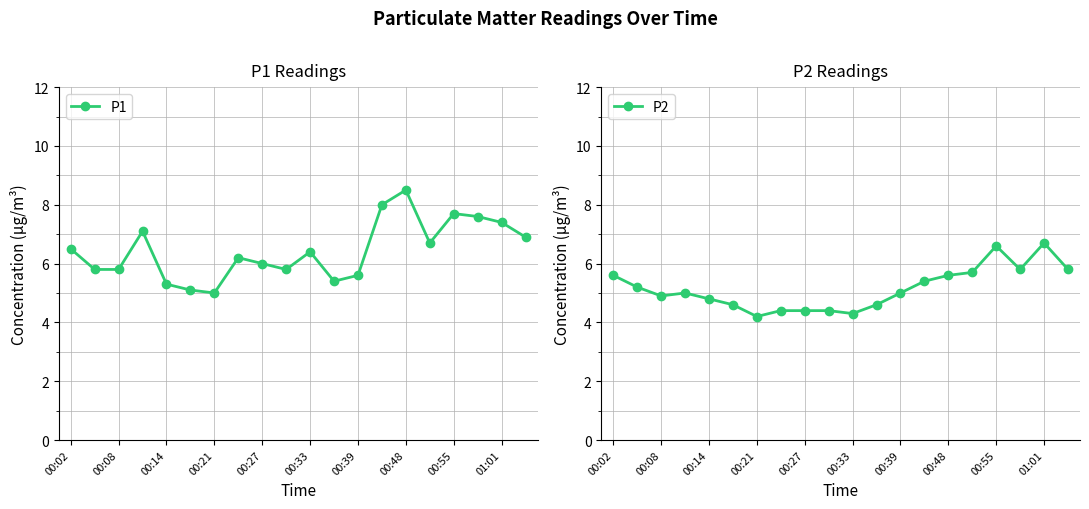

Which category has the highest value in the P2 series?

01:01